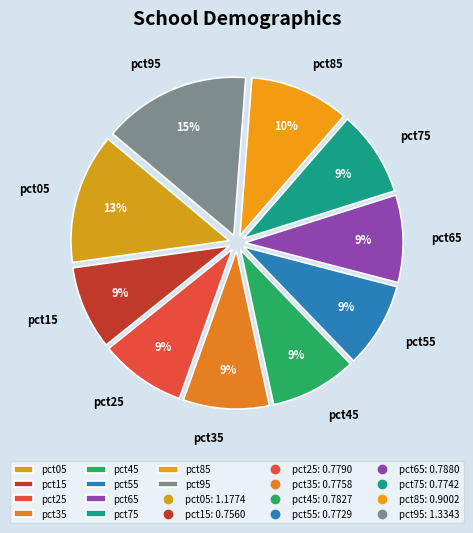

Between pct85 and pct35, which is larger?

pct85